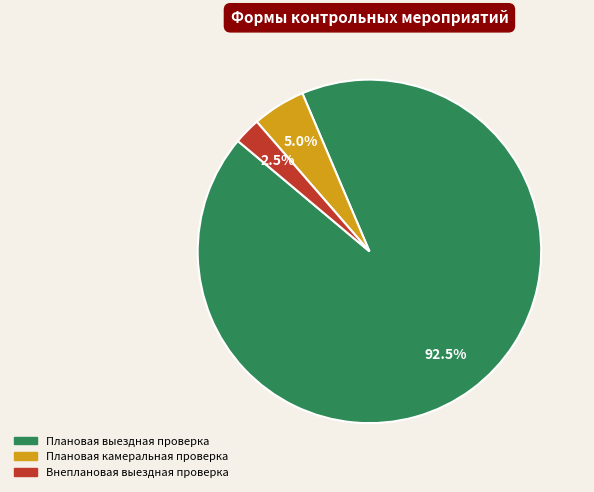

What portion of the pie excludes Внеплановая выездная проверка?

97.5%